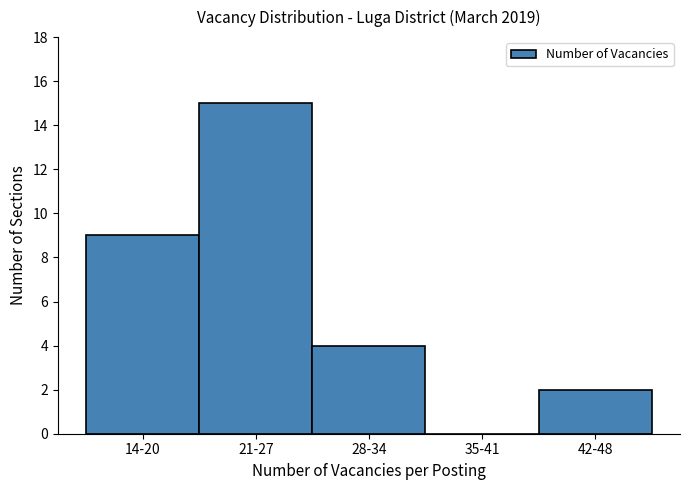

Reading left to right, transcribe all the data shown in this chart.

14-20=9	21-27=15	28-34=4	35-41=0	42-48=2